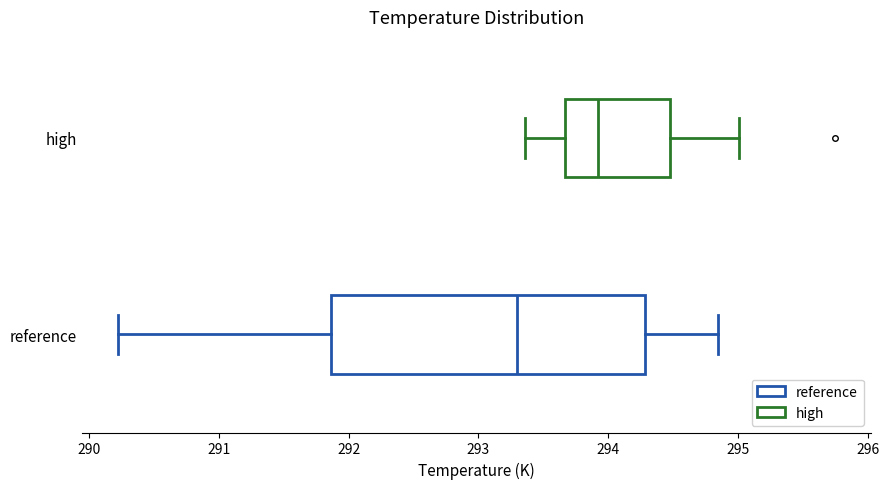

Where is the right edge of the box for reference on the x-axis? The values are not printed on the chart, so give them approximately, as read against the axis.

294.3